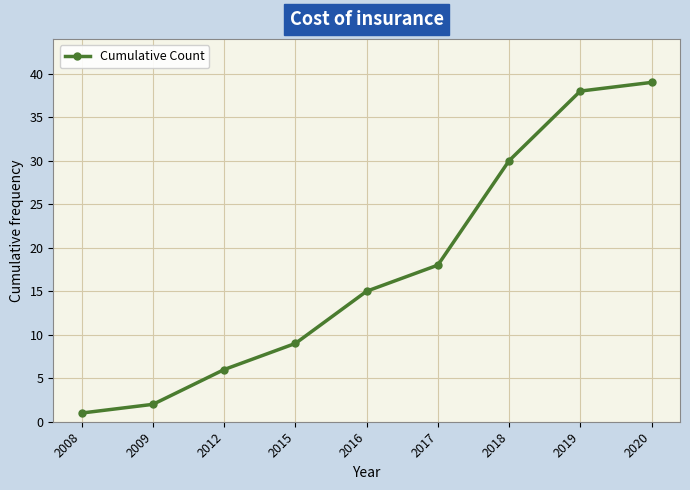

List the labels in order of value, smallest first.

2008, 2009, 2012, 2015, 2016, 2017, 2018, 2019, 2020